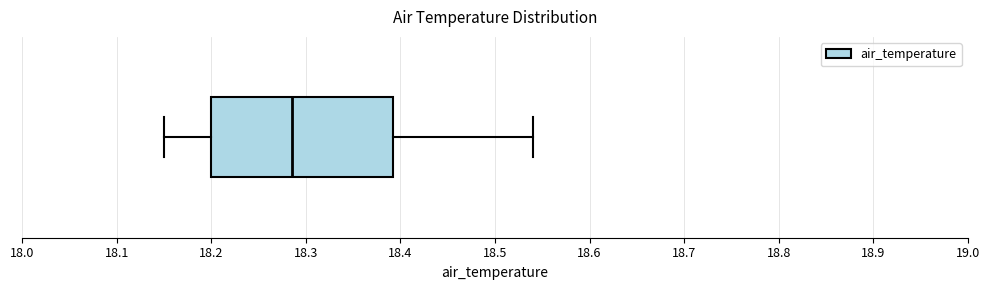

Where does the right whisker of the box end on the x-axis? The values are not printed on the chart, so give them approximately, as read against the axis.

18.54